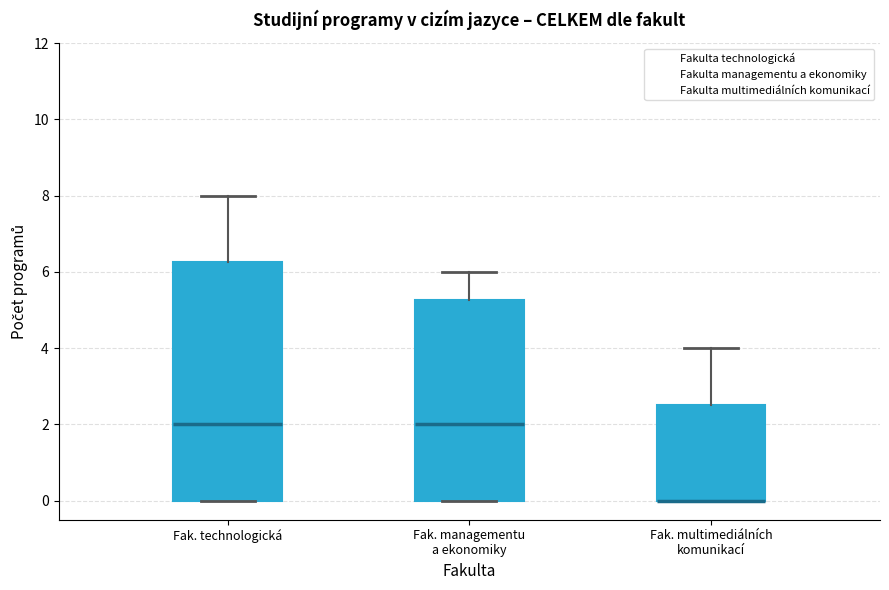

Which box is the tallest, from its lower edge to its upper edge?

Fak. technologická